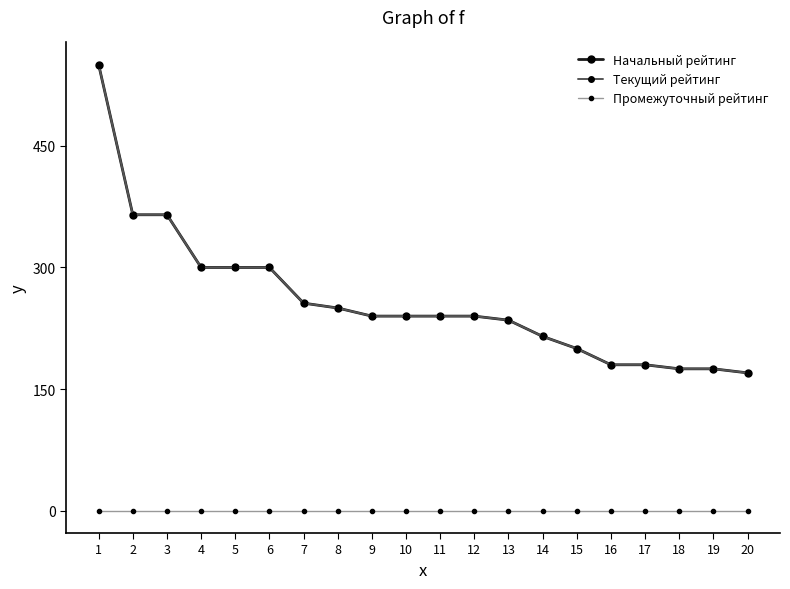

Is this an area chart (filled region under the line)?

No